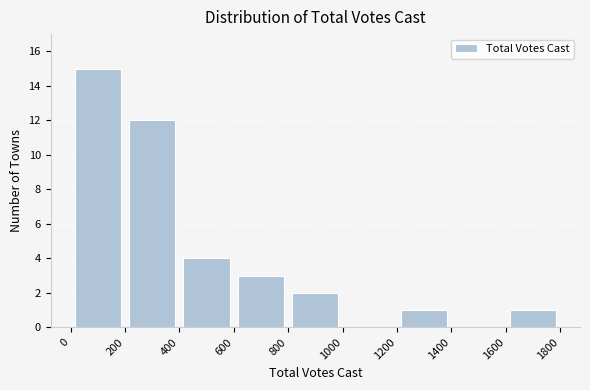

Reading left to right, list every bar in this chart as the range it spans on the x-axis followed by its height. The values are not printed on the chart, so give them approximately, as read against the axis.

0 to 200: 15
200 to 400: 12
400 to 600: 4
600 to 800: 3
800 to 1000: 2
1000 to 1200: 0
1200 to 1400: 1
1400 to 1600: 0
1600 to 1800: 1